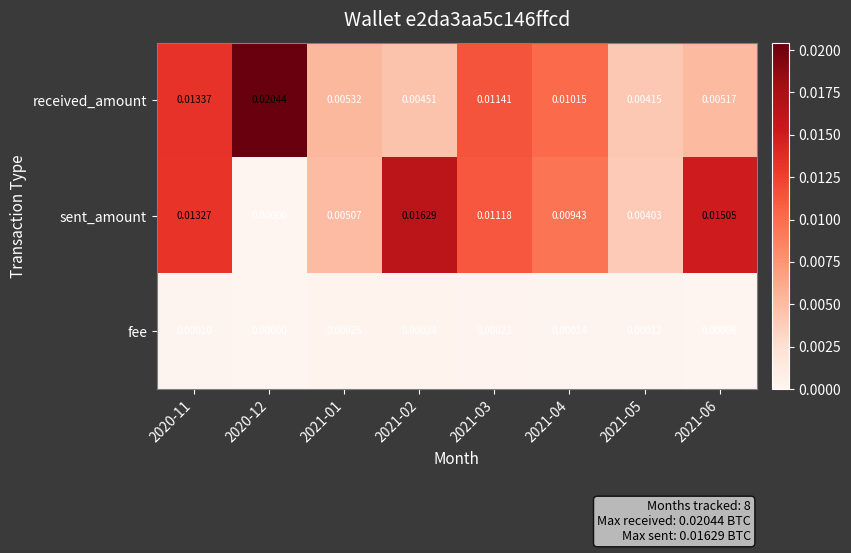

Is the value of sent_amount at 2020-11 greater than the value of fee at 2021-02?

Yes